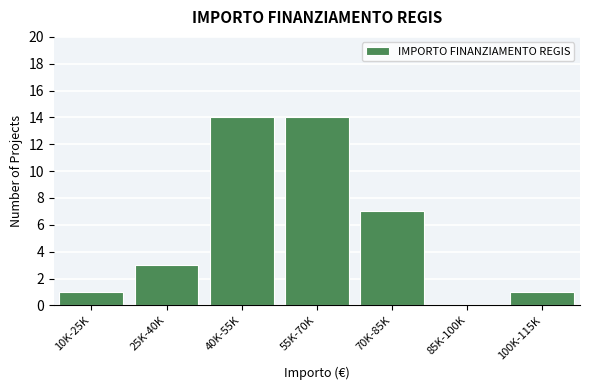

Reading right to left, list all the values displayed in this chart.

100K-115K=1	85K-100K=0	70K-85K=7	55K-70K=14	40K-55K=14	25K-40K=3	10K-25K=1